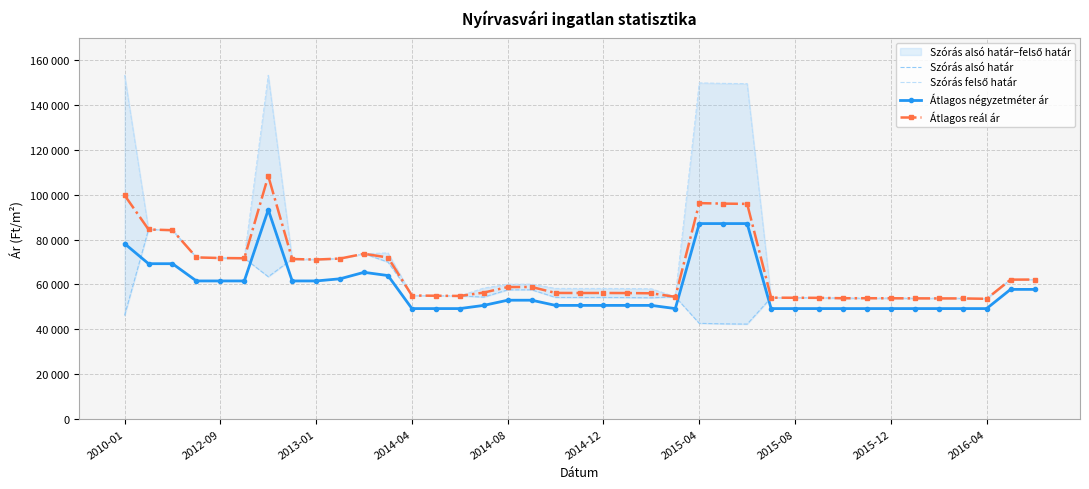

True or false: Átlagos reál ár has more than 1 points higher than both neighbors.

True